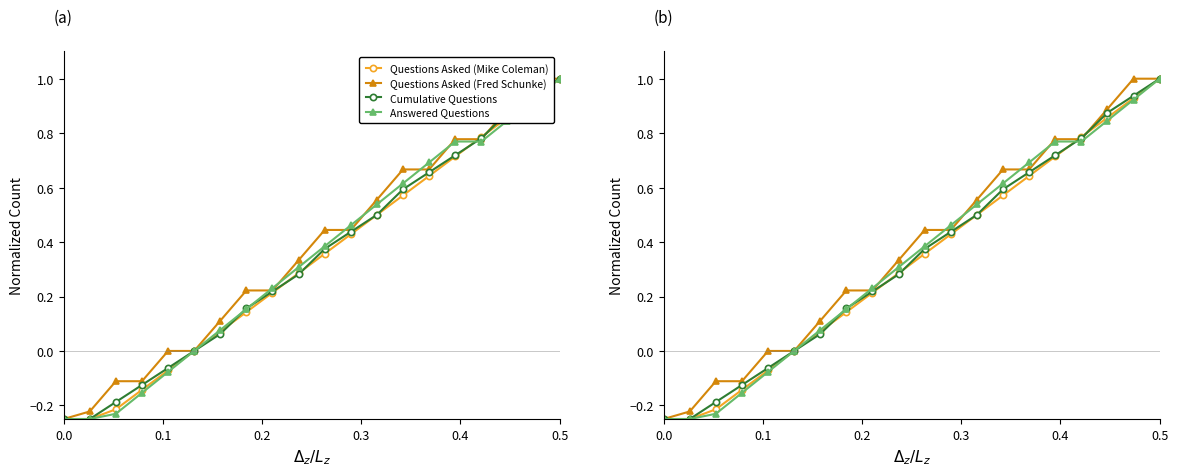

At which label does Questions Asked (Mike Coleman) reach its peak?

0.5